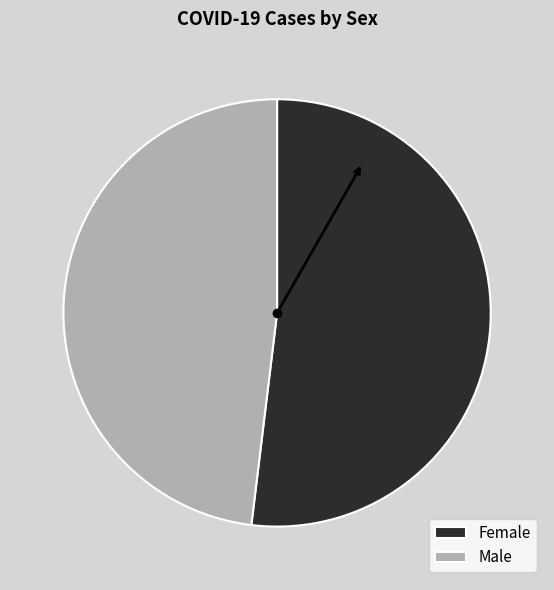

Which has a higher value, Female or Male?

Female